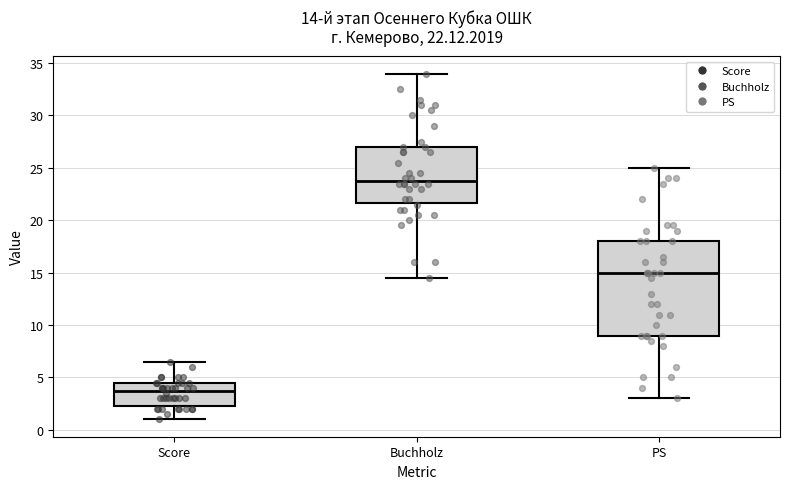

Which box's median line is the lowest?

Score